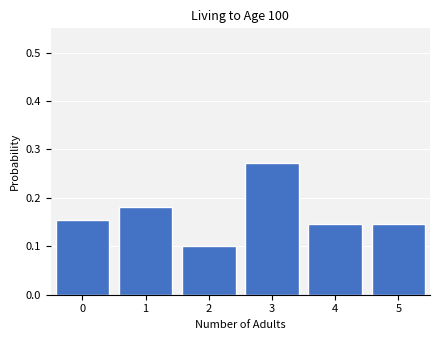

What is the sum of all values?

1.0